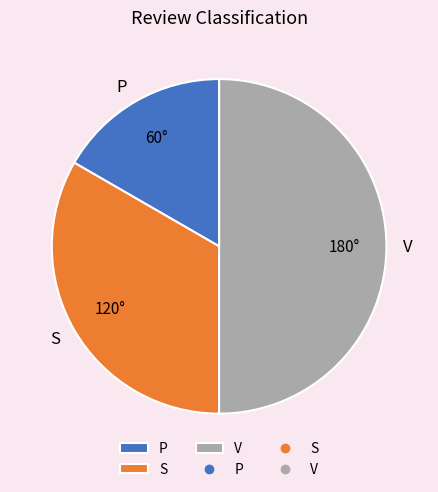

What is the ratio of the value at P to the value at V?

0.3